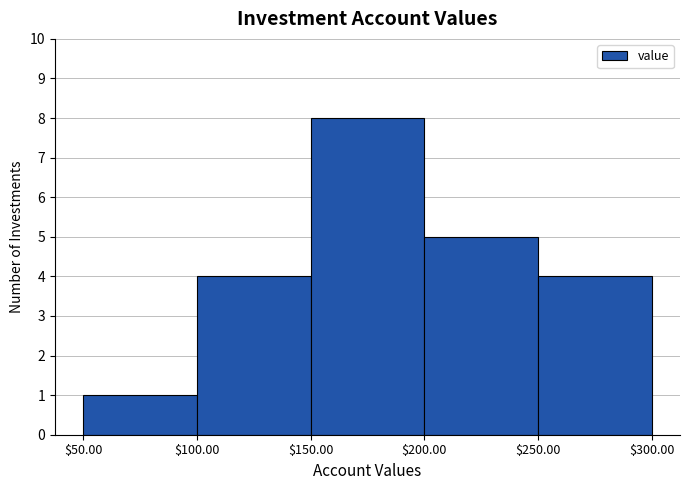

Reading left to right, list every bar in this chart as the range it spans on the x-axis followed by its height. The values are not printed on the chart, so give them approximately, as read against the axis.

$50.00 to $100.00: 1
$100.00 to $150.00: 4
$150.00 to $200.00: 8
$200.00 to $250.00: 5
$250.00 to $300.00: 4